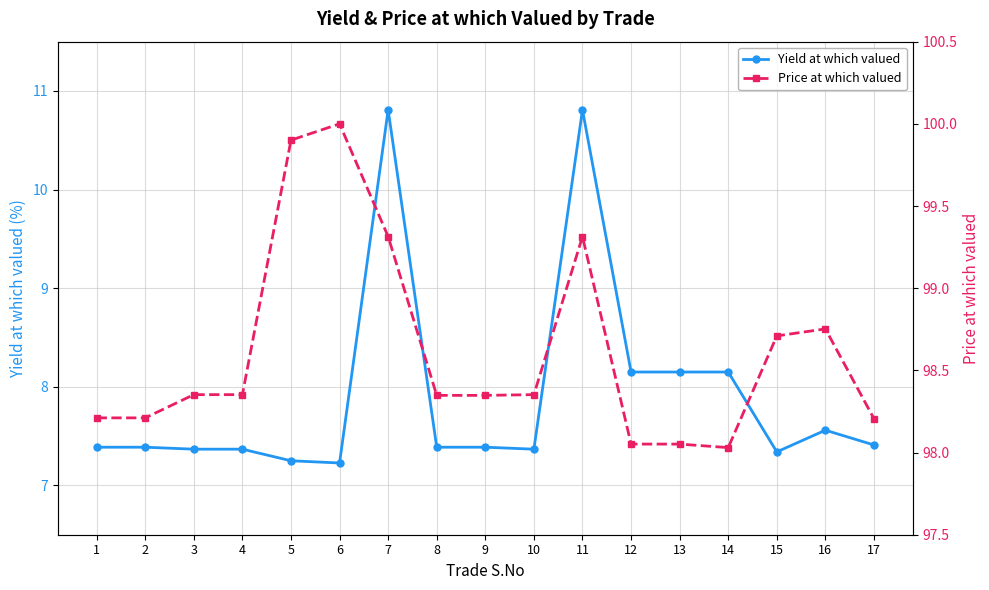

Which category has the lowest value in the Price at which valued series?

14